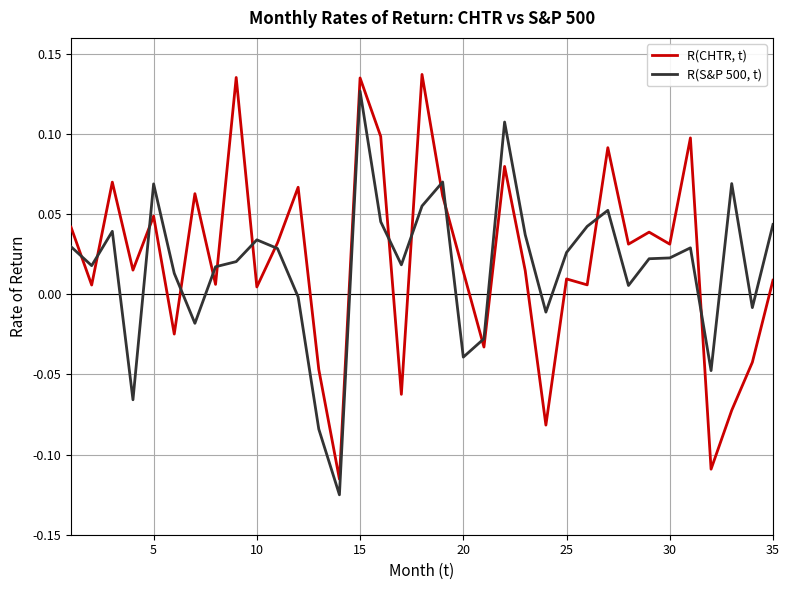

Rank the series by their maximum value, from lowest to highest.

R(S&P 500, t), R(CHTR, t)